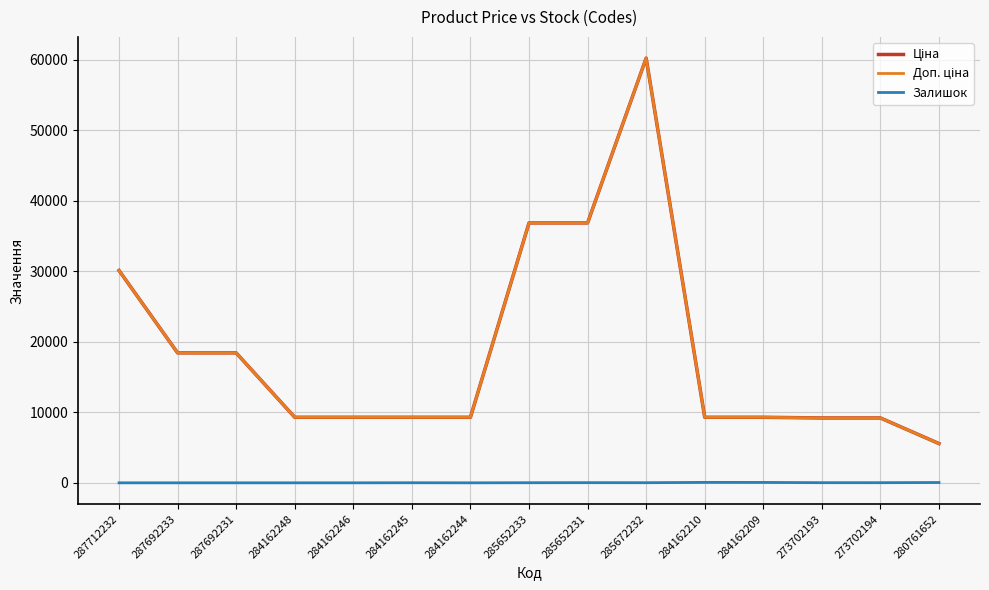

True or false: Ціна has more than 0 interior local peaks.

True